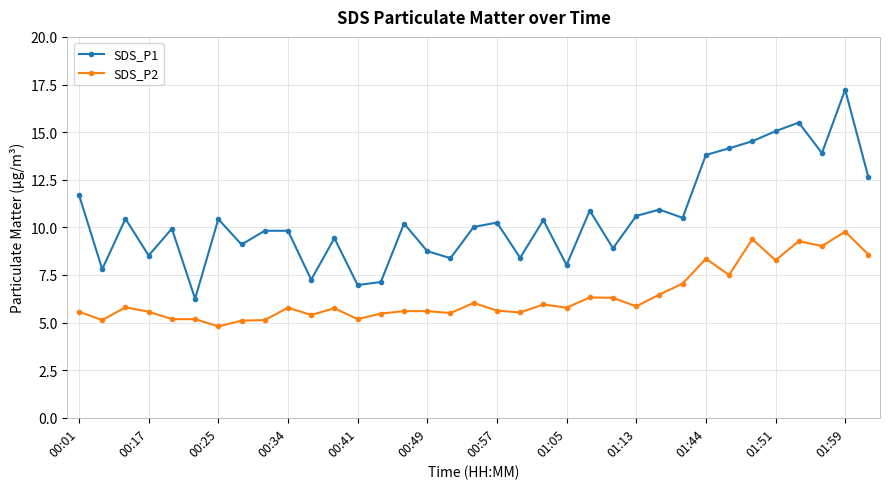

Which series has the widest spread of values?

SDS_P1